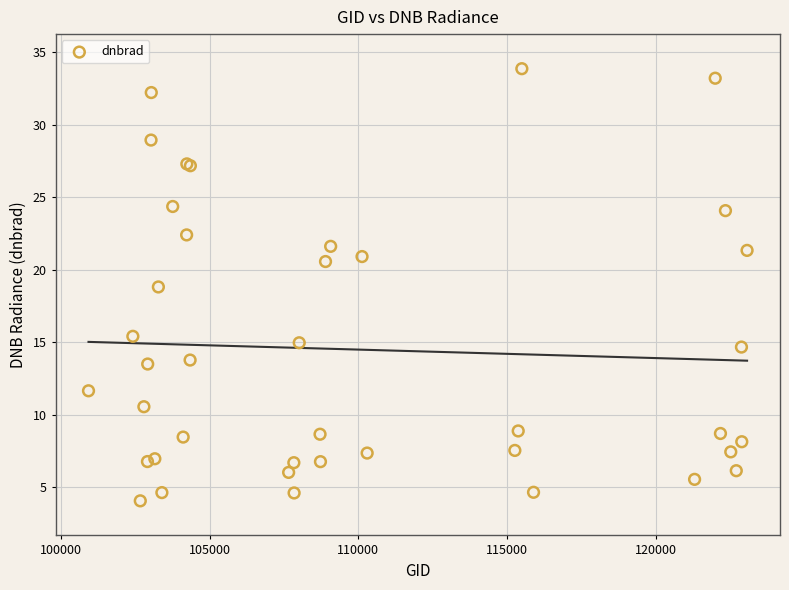

What Y value in the scatter plot is closest to 18?

18.8